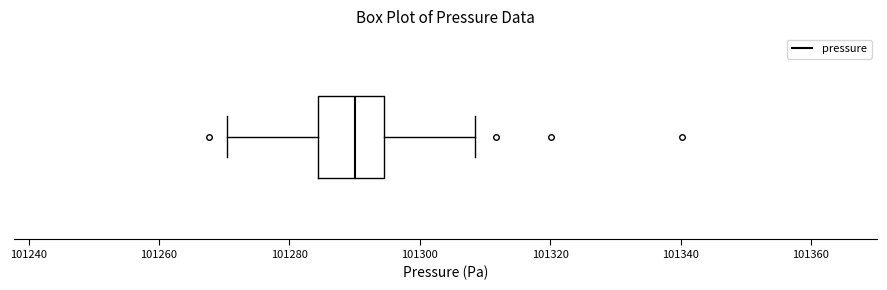

Transcribe this box plot: give where the median line is, the range the box spans, and where the two whiskers end, as read against the x-axis. The values are not printed on the chart, so give them approximately, as read against the axis.

median 101290, box 101284 to 101294, whiskers 101270 to 101308